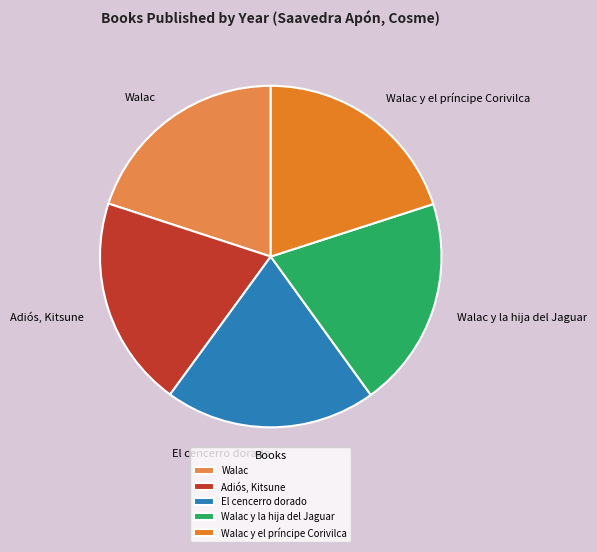

Approximately how many times larger is the value at El cencerro dorado compared to Walac y la hija del Jaguar?

1.0